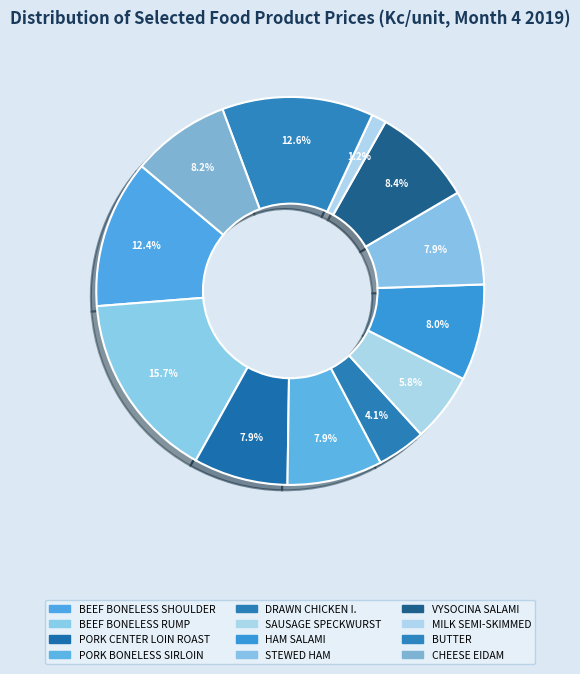

Is PORK CENTER LOIN ROAST the majority of the pie?

No